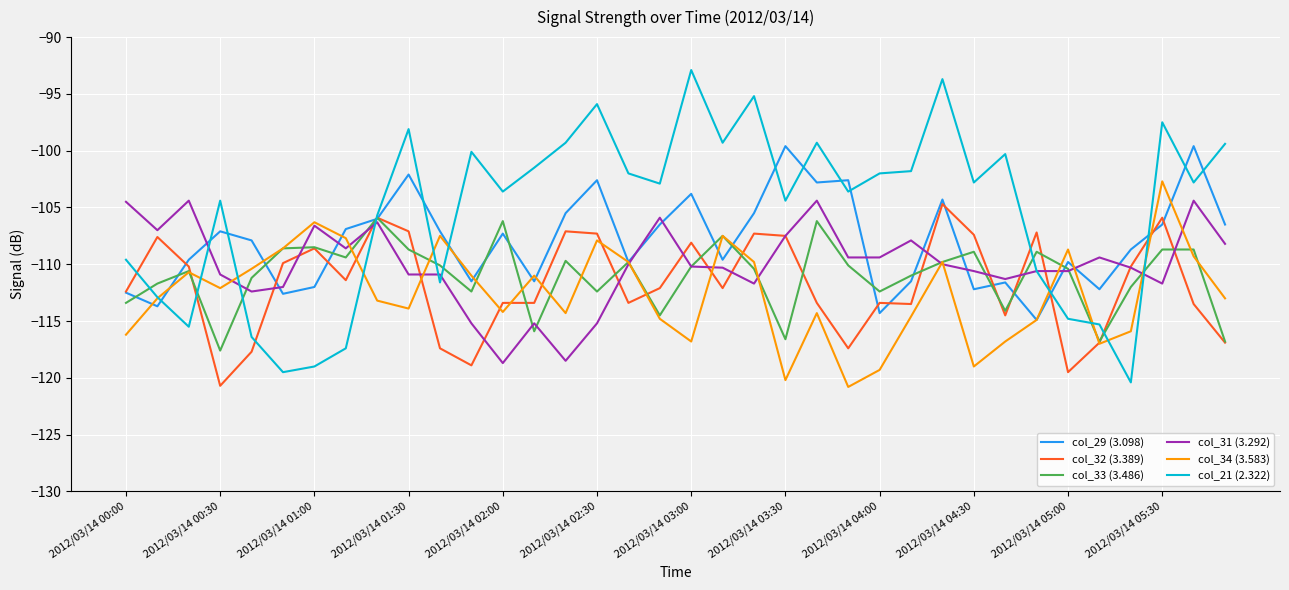

Which series has the largest total across all categories?

col_21 (2.322)